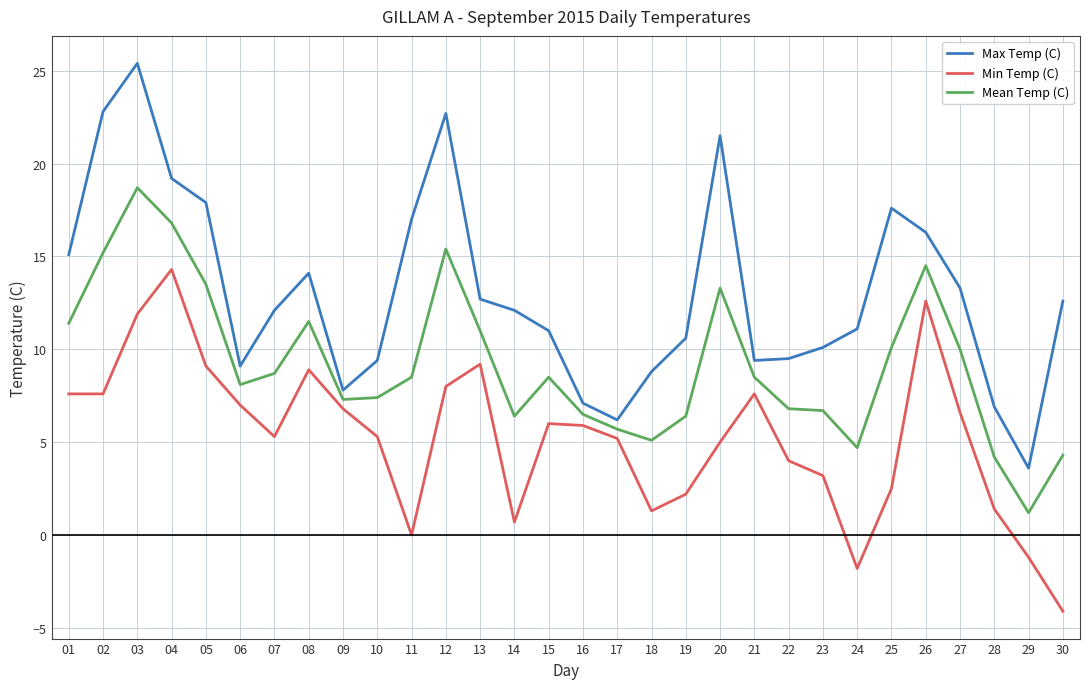

What is the greatest value displayed?

25.4